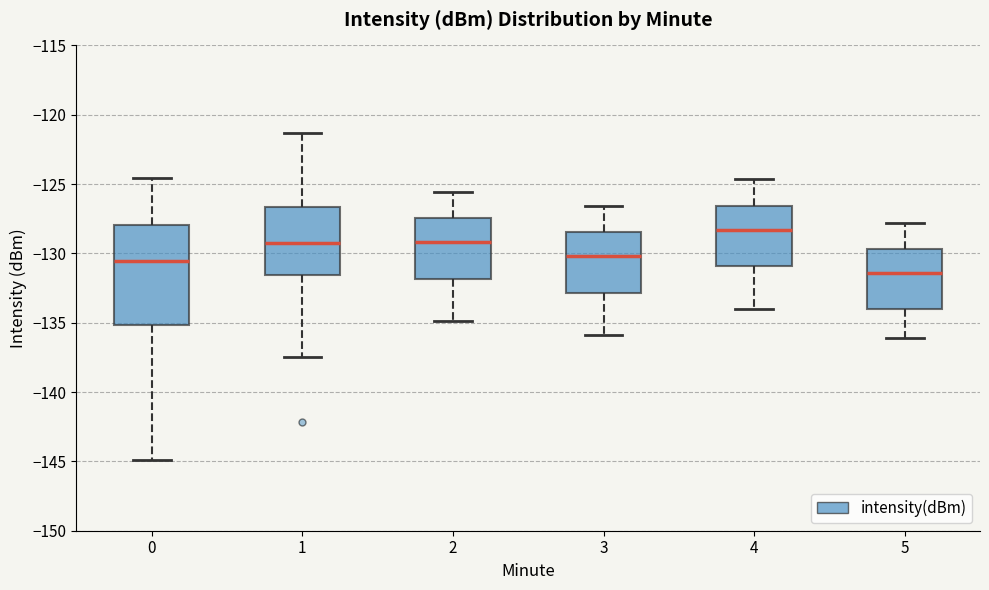

Where does the median line of the box at x = 1 sit on the y-axis? The values are not printed on the chart, so give them approximately, as read against the axis.

-129.0